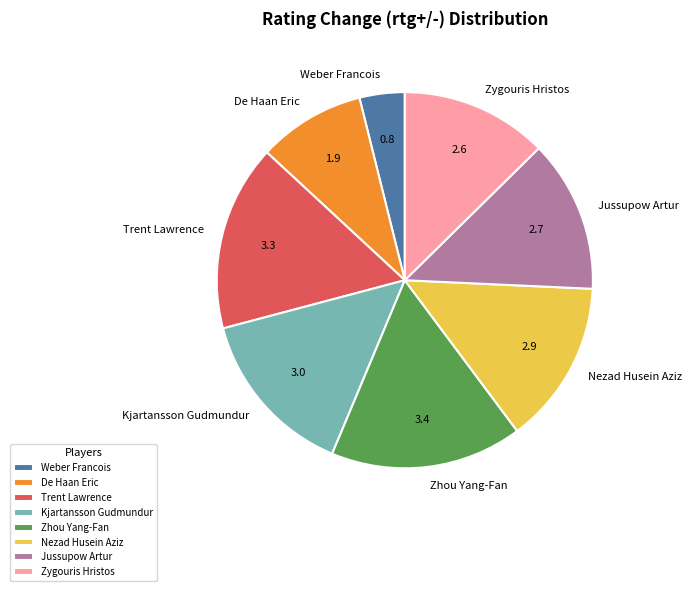

Is Trent Lawrence the majority of the pie?

No